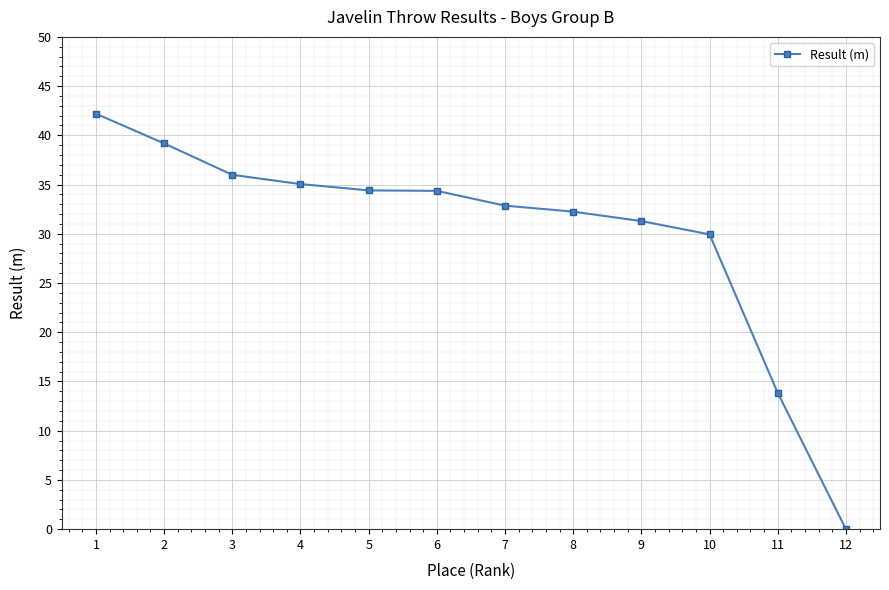

True or false: the data has more than 1 interior local peaks.

False